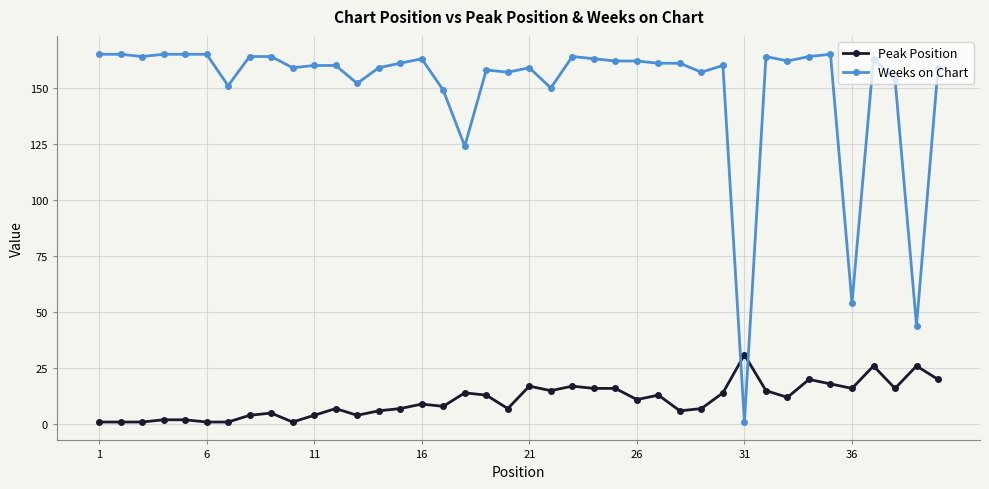

Which series has the widest spread of values?

Weeks on Chart